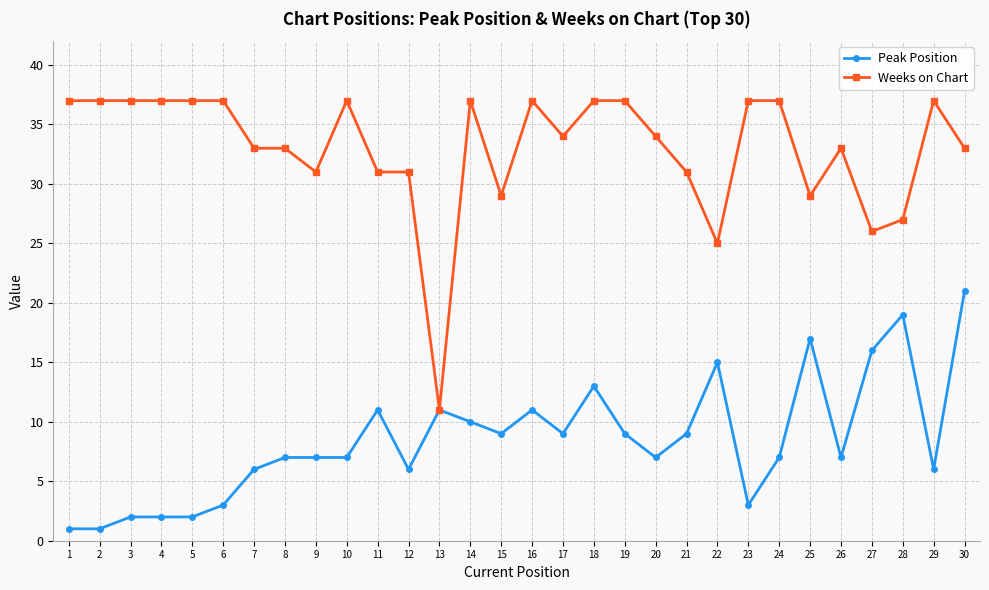

Which series changed the most between 16 and 27?

Weeks on Chart